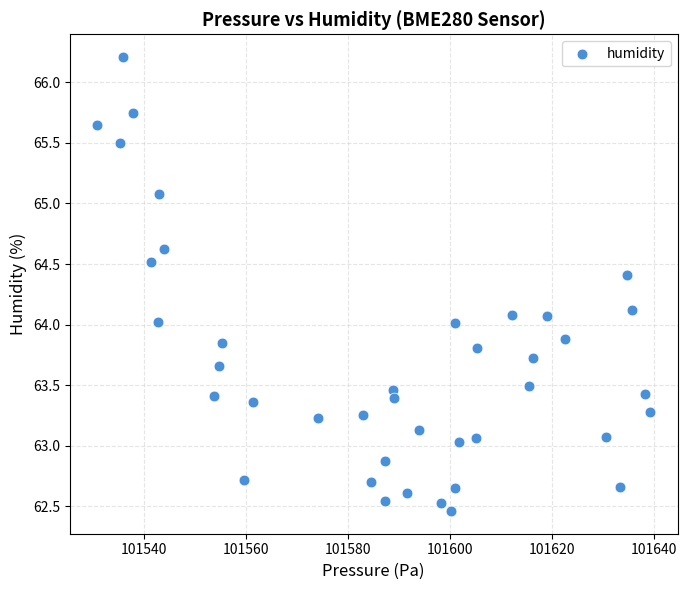

What is the range of X values (max minus min)?

108.2